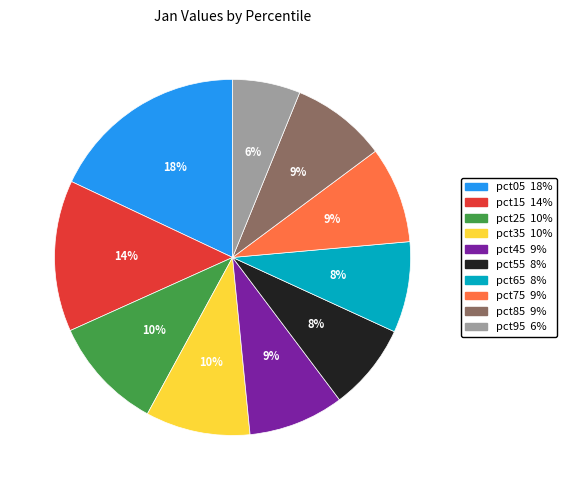

Does pct05 account for over 50% of the chart?

No